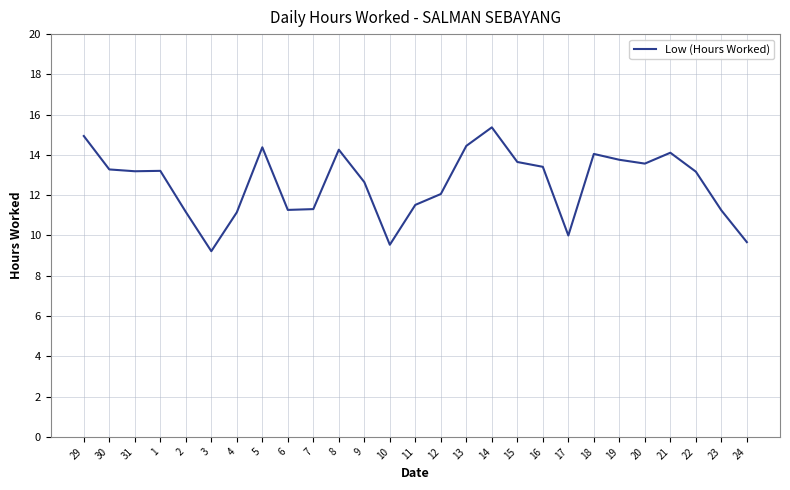

Approximately how many times larger is the value at 17 compared to 23?

0.9